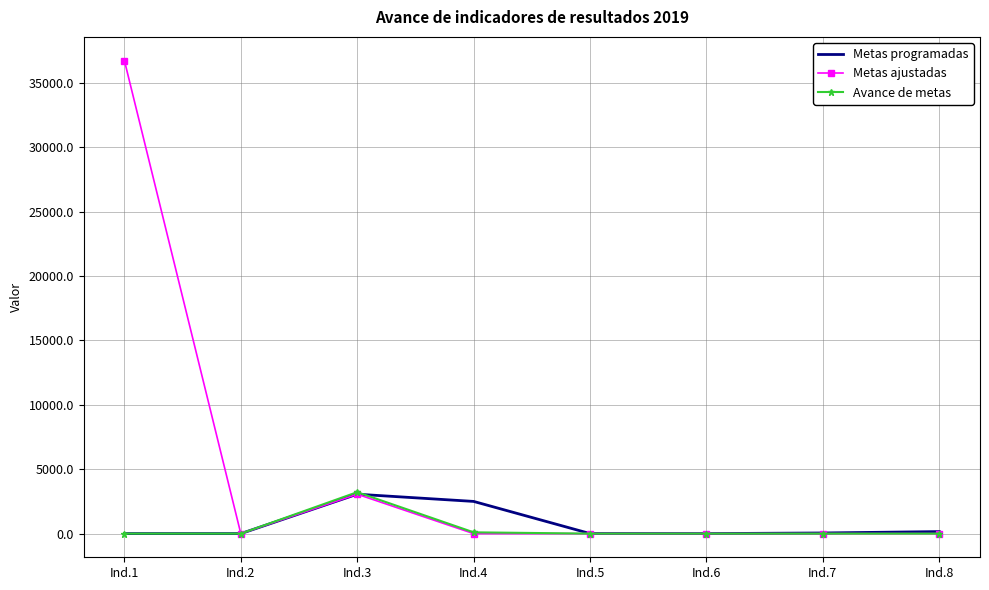

Between Ind.1 and Ind.8, which series saw the biggest shift?

Metas ajustadas